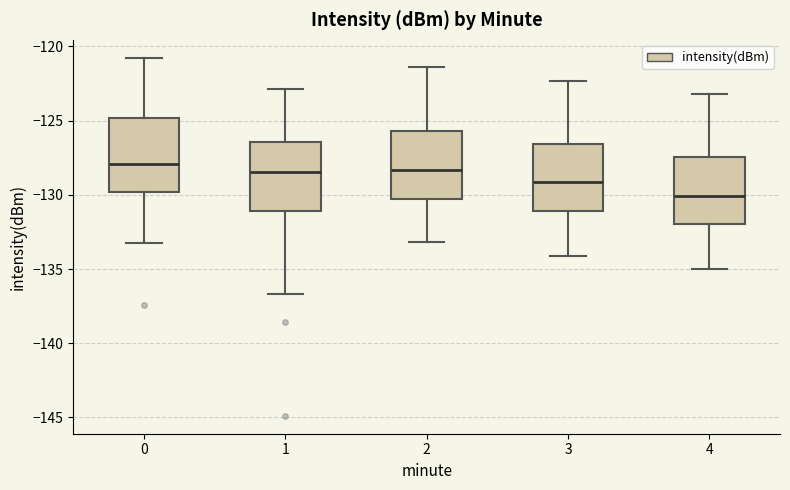

Reading left to right, transcribe this box plot: for each box, give where its median line is, the range the box spans, and where its two whiskers end, as read against the y-axis. The values are not printed on the chart, so give them approximately, as read against the axis.

0: median -128.0, box -130.0 to -125.0, whiskers -133.5 to -121.0
1: median -128.5, box -131.0 to -126.5, whiskers -136.5 to -123.0
2: median -128.5, box -130.0 to -125.5, whiskers -133.0 to -121.5
3: median -129.0, box -131.0 to -126.5, whiskers -134.0 to -122.5
4: median -130.0, box -132.0 to -127.5, whiskers -135.0 to -123.0